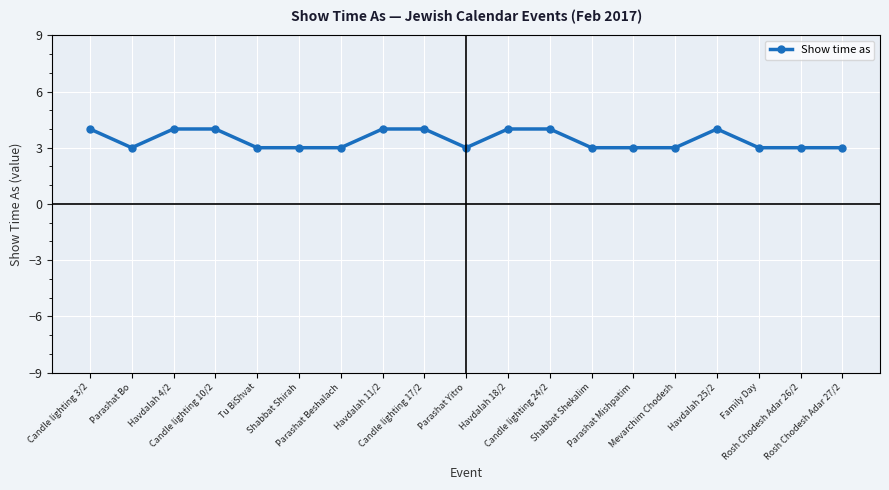

What is the average value?

3